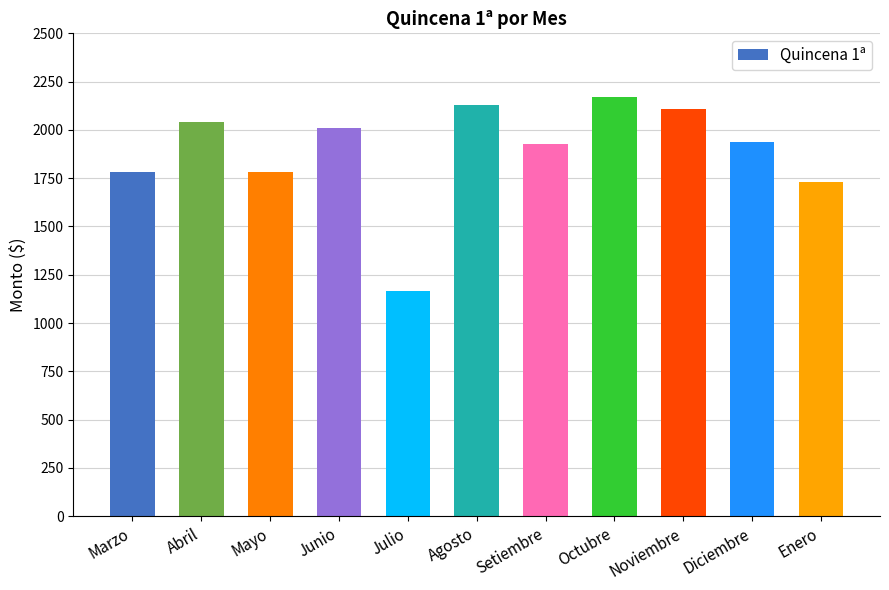

What is the smallest value displayed?

1168